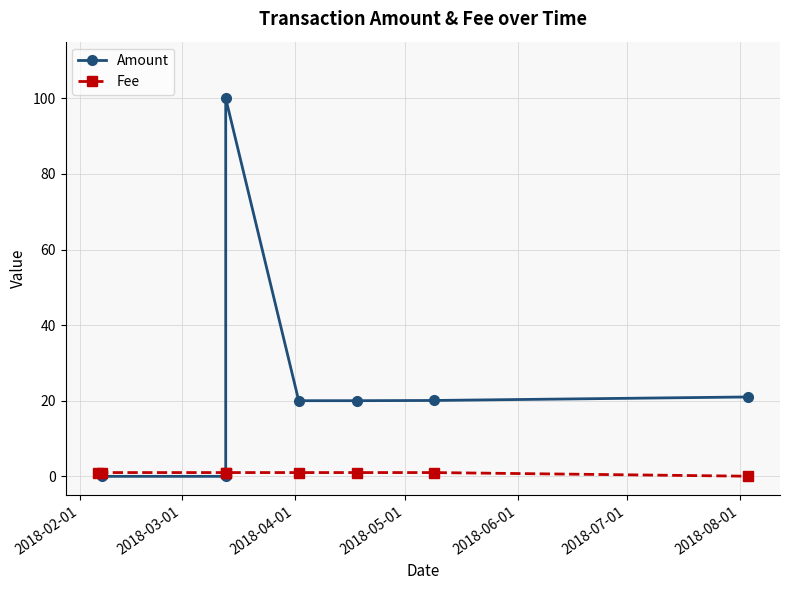

What is the difference between the maximum and minimum values in the Fee series?

1.0